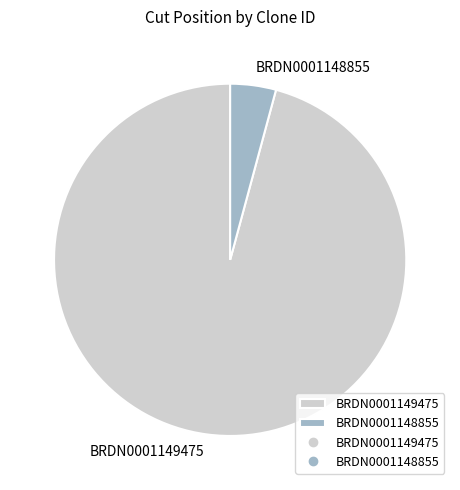

How many slices are in this pie chart?

2